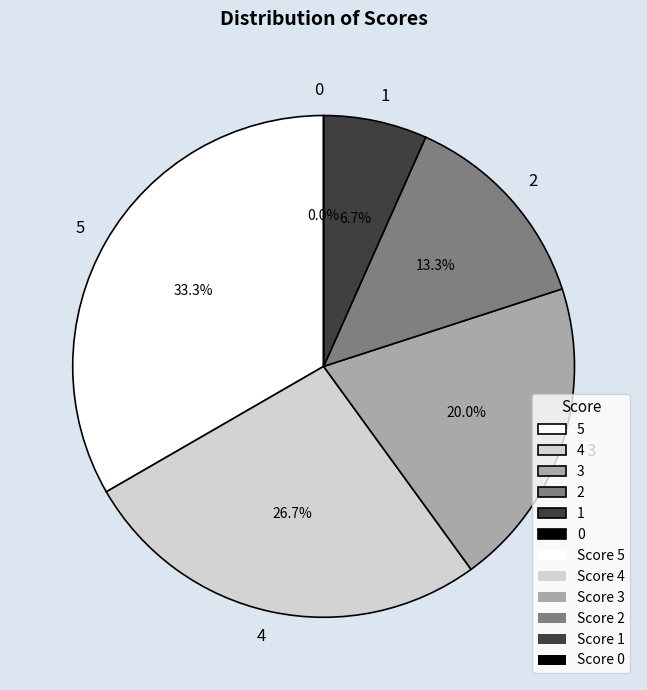

To the nearest percent, what is the average slice percentage?

17%